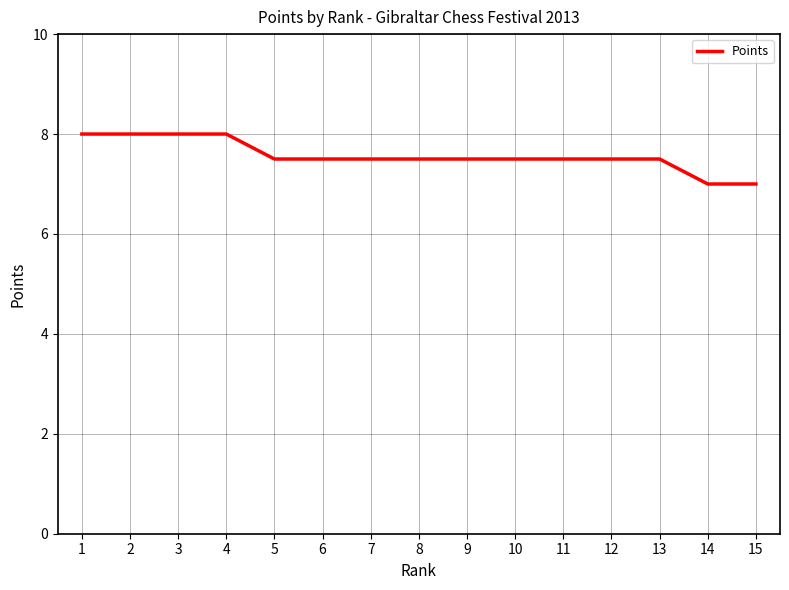

Reading right to left, transcribe all the data shown in this chart.

15=7.0	14=7.0	13=7.5	12=7.5	11=7.5	10=7.5	9=7.5	8=7.5	7=7.5	6=7.5	5=7.5	4=8.0	3=8.0	2=8.0	1=8.0